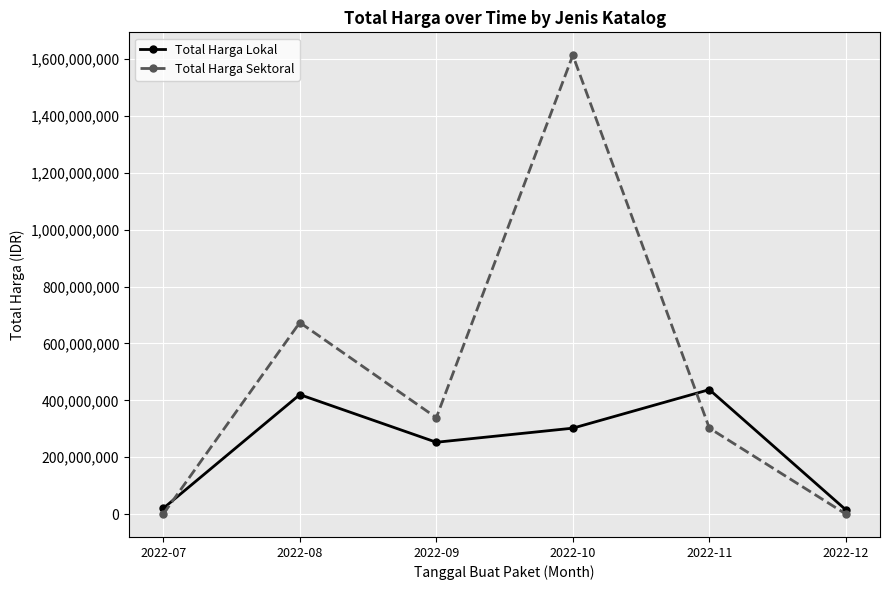

Is the value of Total Harga Sektoral at 2022-11 greater than the value of Total Harga Lokal at 2022-11?

No